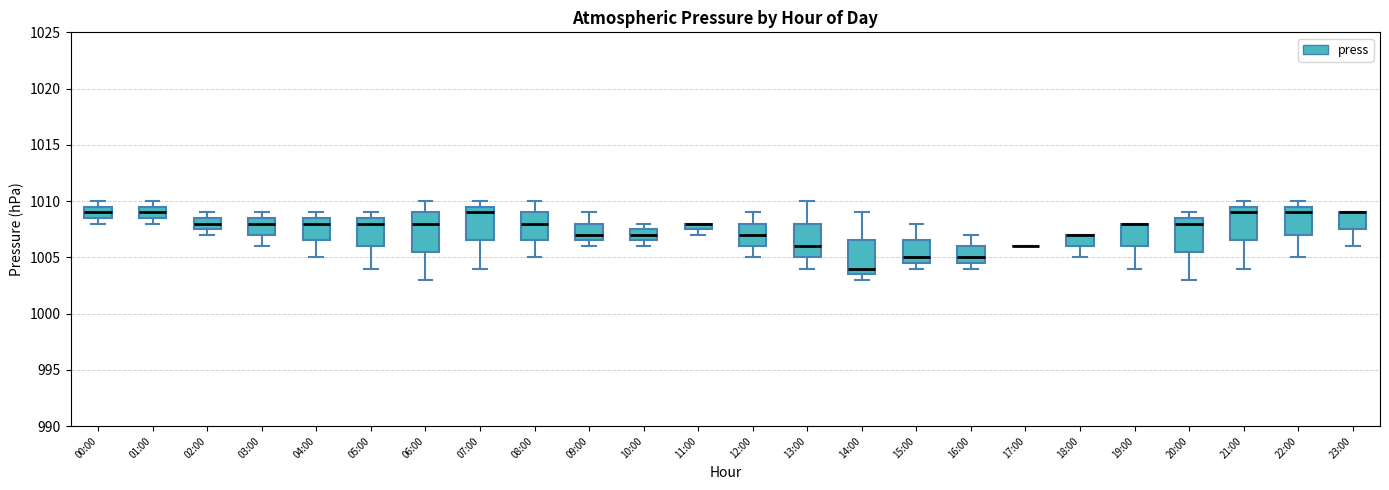

Comparing the boxes themselves (not the whiskers), which one is the tallest?

06:00